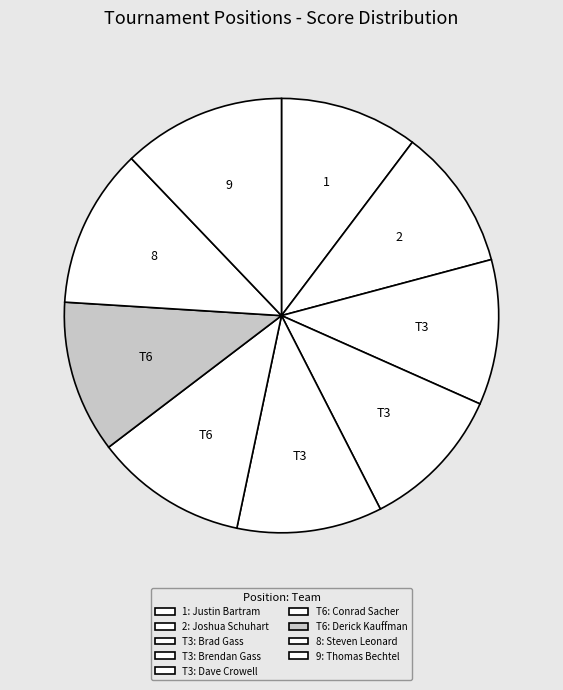

How many segments does this pie chart have?

9